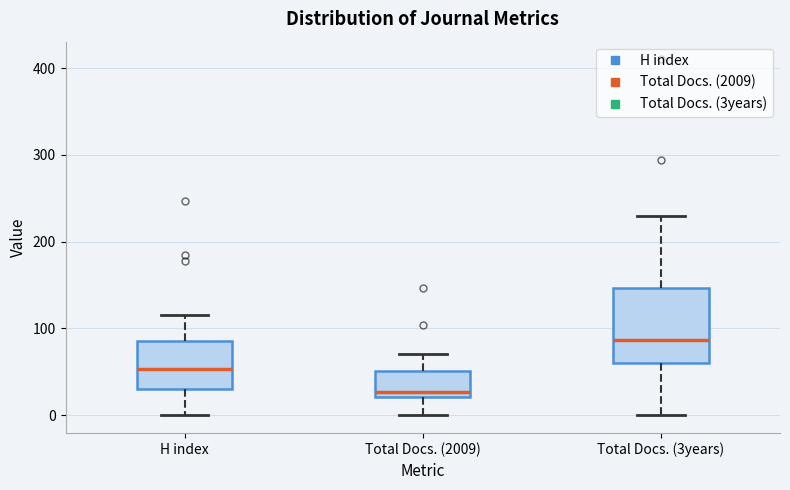

Which box's median line is the highest?

Total Docs. (3years)